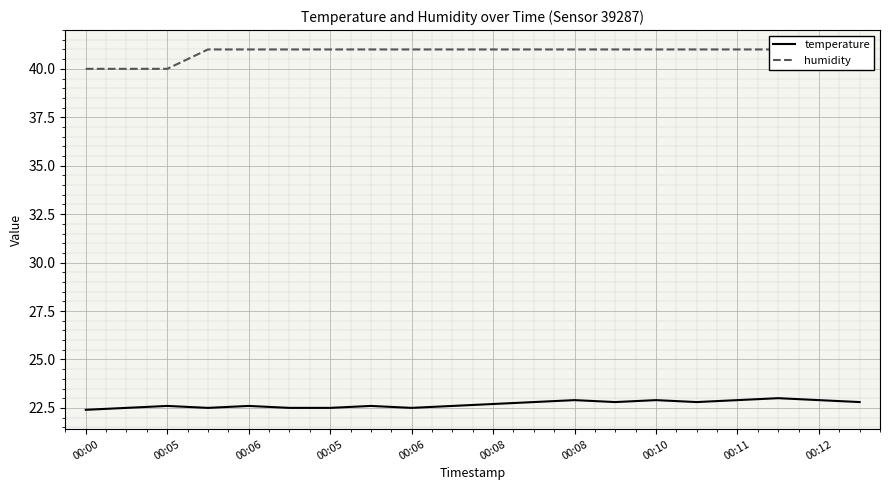

Is the value of humidity at 00:00 greater than the value of temperature at 00:10?

Yes